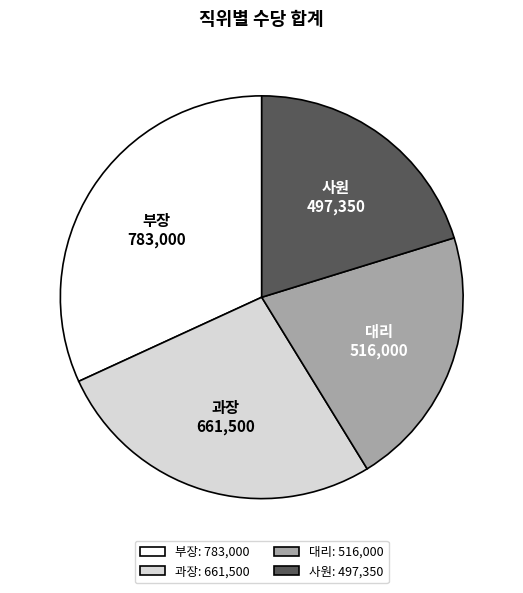

Which has a higher value, 대리 or 과장?

과장